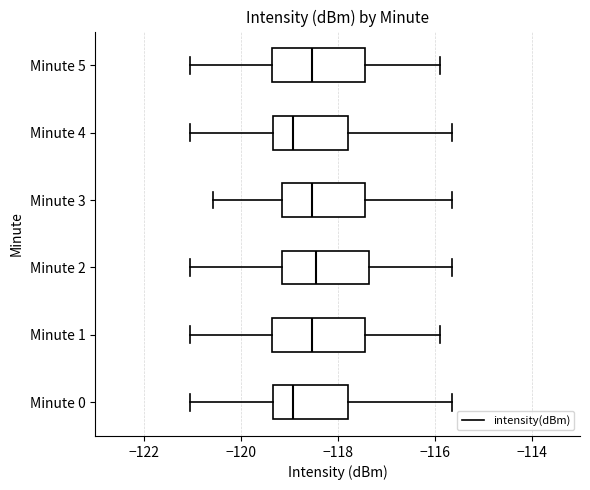

Where does the left whisker of the box for Minute 5 end on the x-axis? The values are not printed on the chart, so give them approximately, as read against the axis.

-121.0